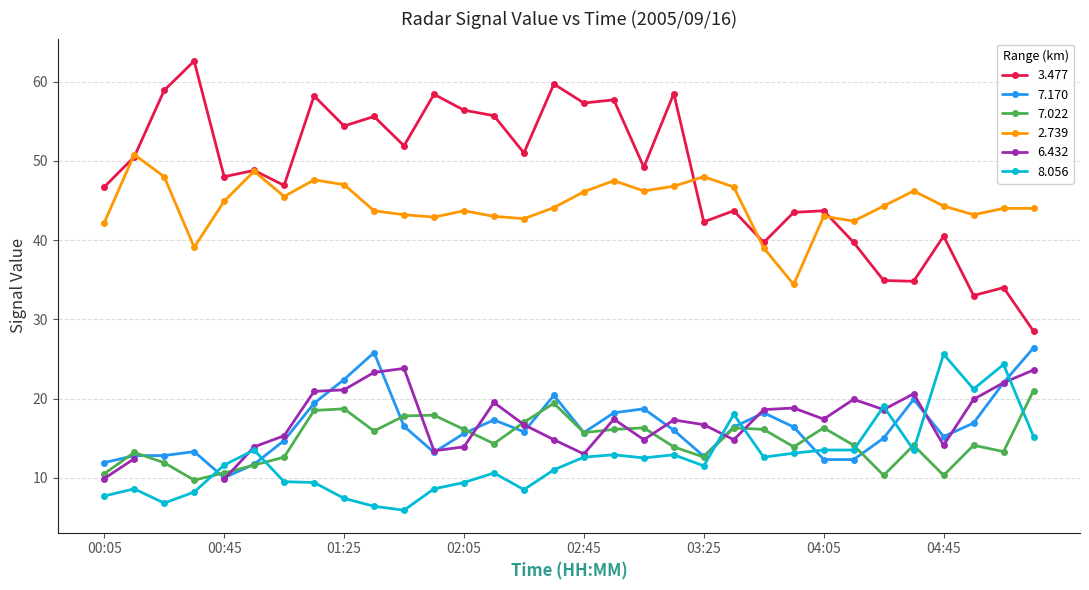

At how many categories does at least one series exceed 30?

32